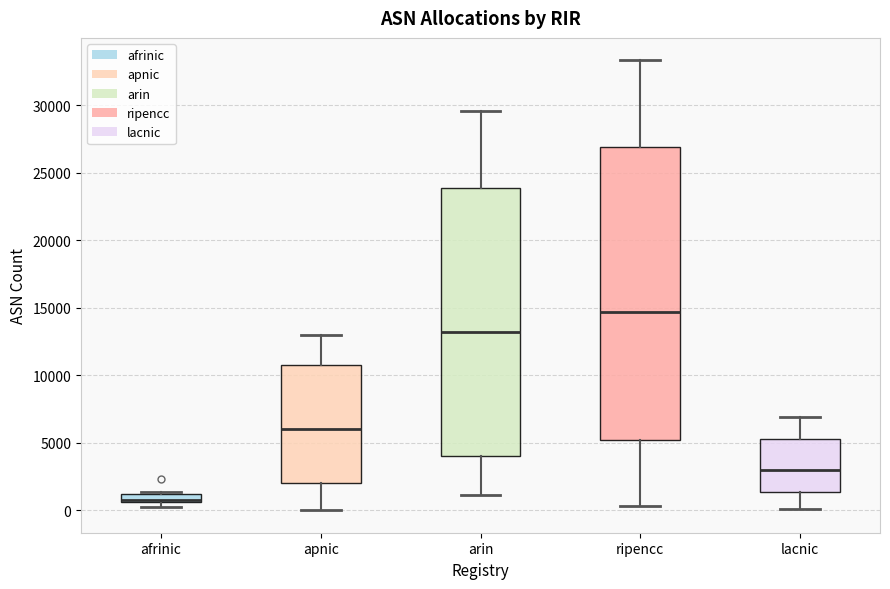

Where does the lower whisker of the box for apnic end on the y-axis? The values are not printed on the chart, so give them approximately, as read against the axis.

0